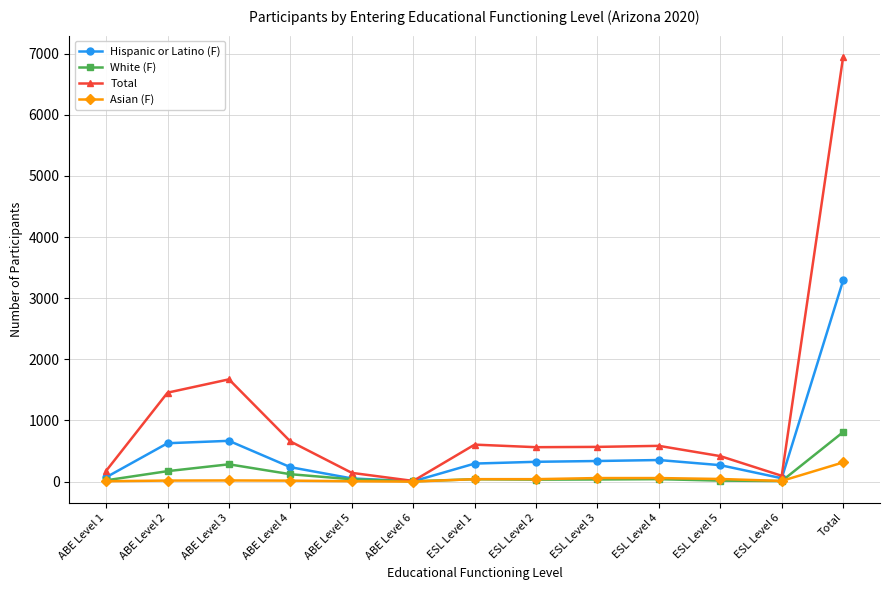

How many series are shown in this chart?

4